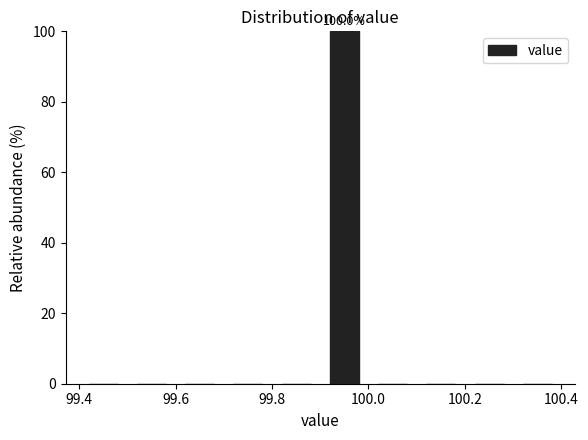

Over which range of the x-axis is the bar tallest?

99.9 to 100.0